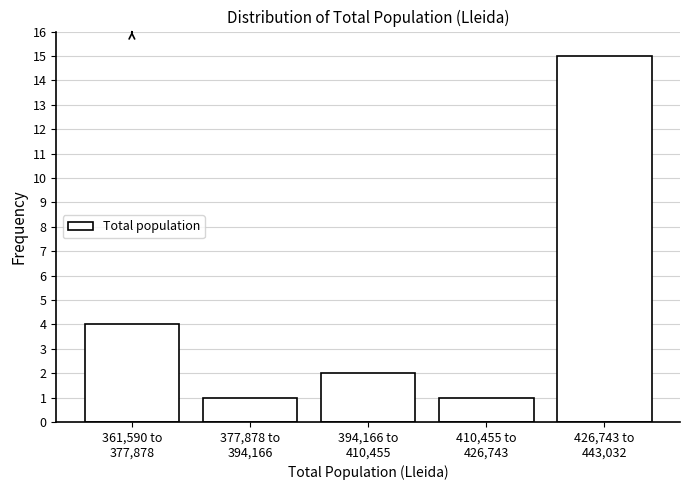

Reading right to left, what are all the values shown in this chart?

15	1	2	1	4